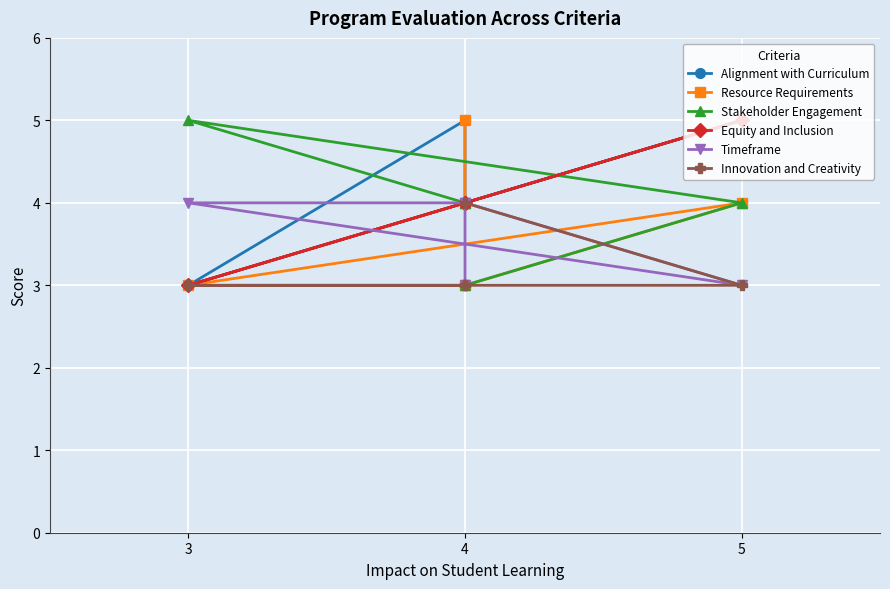

What is the average value of the Innovation and Creativity series?

3